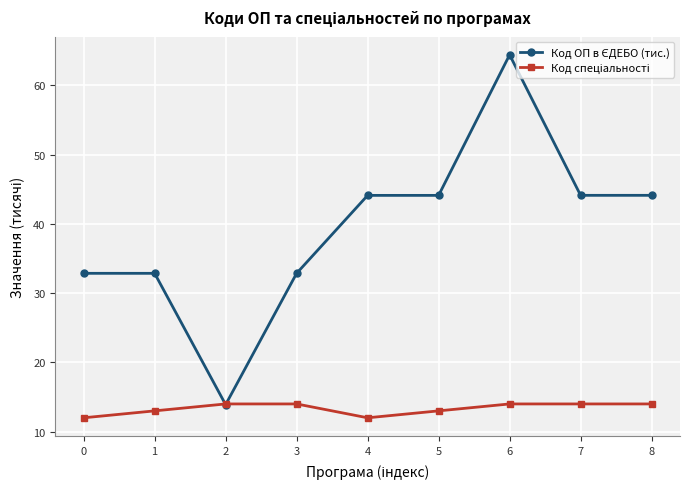

What is the spread (max minus min) of values at 7?

30.1